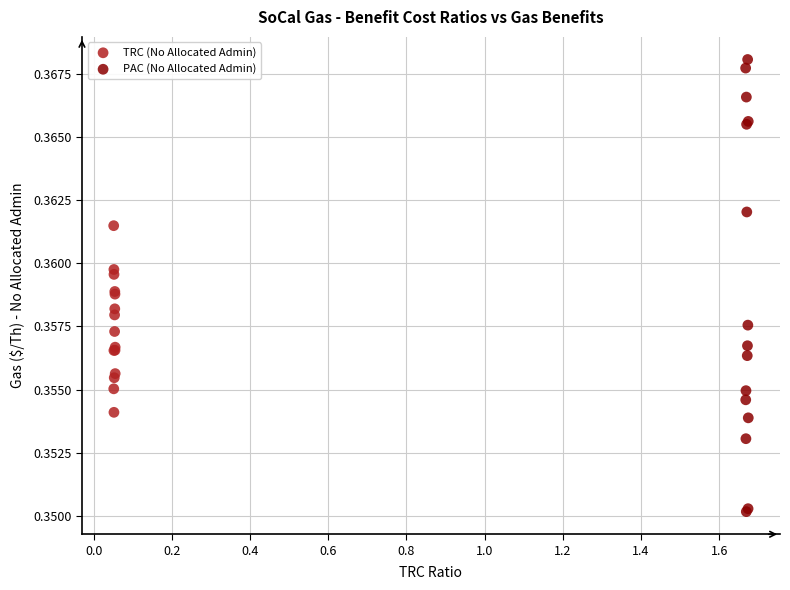

Which series has the widest spread of Y values?

PAC (No Allocated Admin)